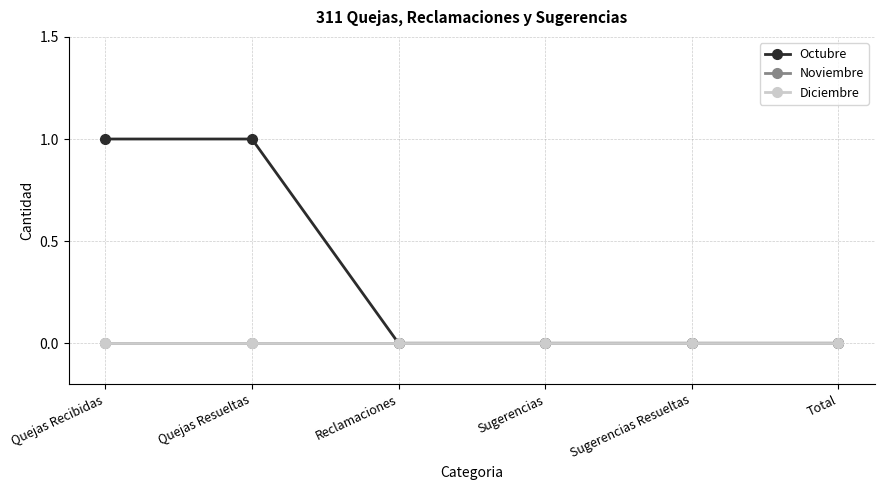

Is this an area chart (filled region under the line)?

No